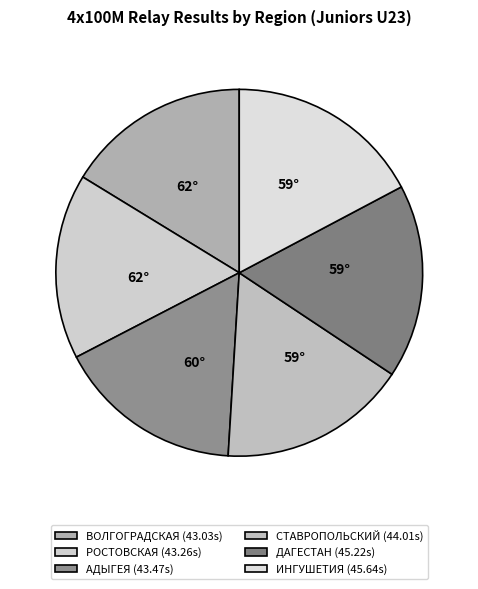

Which category has the biggest portion of the pie?

ИНГУШЕТИЯ